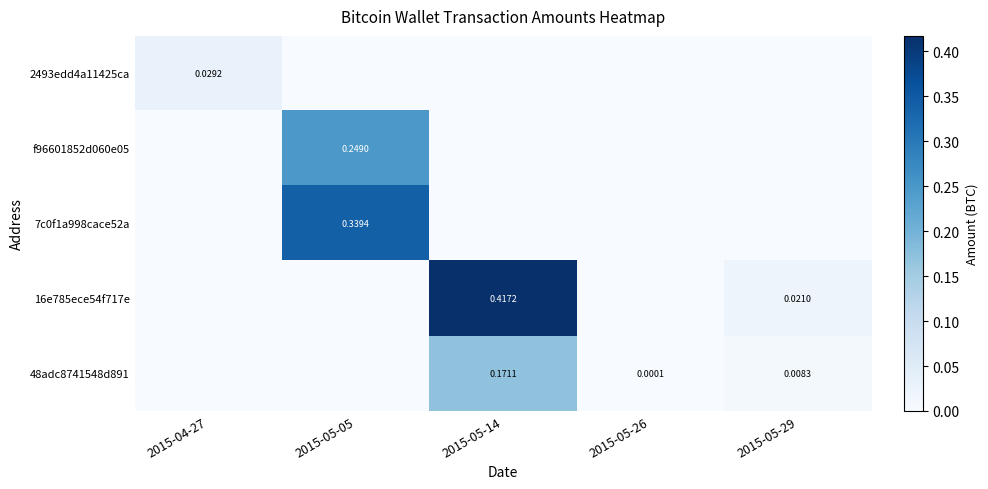

Is it true that 48adc8741548d891 equals 0.0 at 2015-04-27?

True